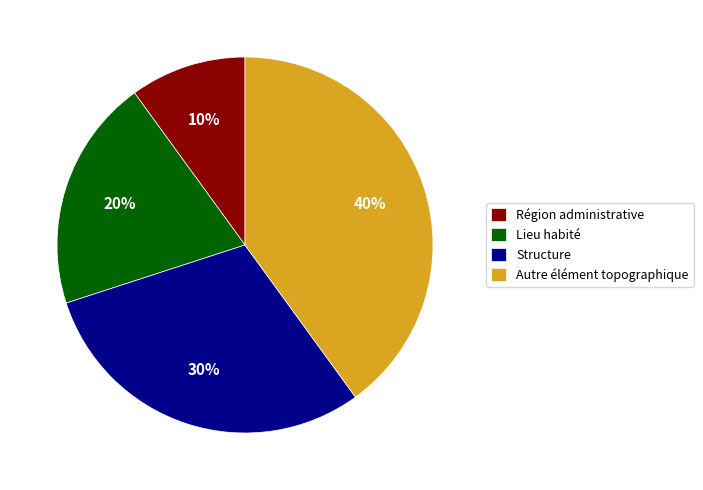

Which has a higher value, Autre élément topographique or Région administrative?

Autre élément topographique